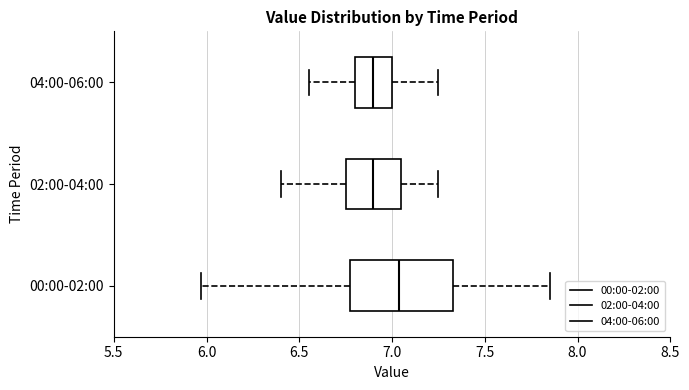

Where does the median line of the box for 02:00-04:00 sit on the x-axis? The values are not printed on the chart, so give them approximately, as read against the axis.

6.90